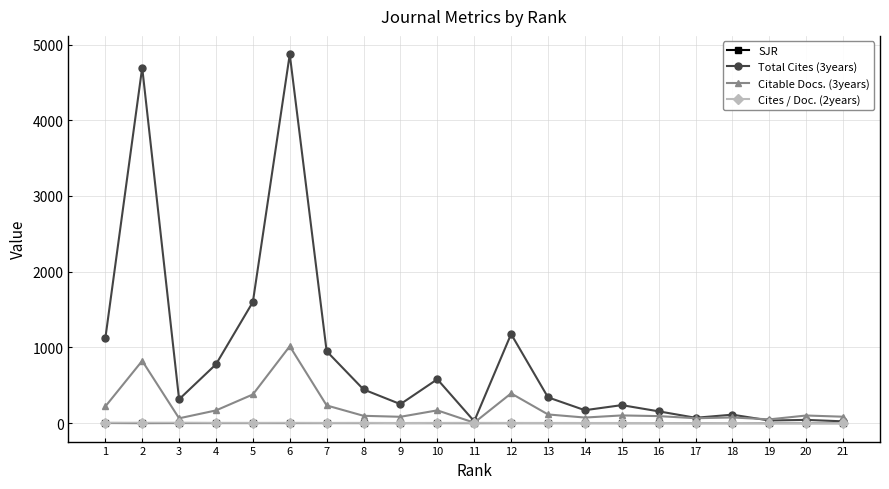

Which series has the largest total across all categories?

Total Cites (3years)